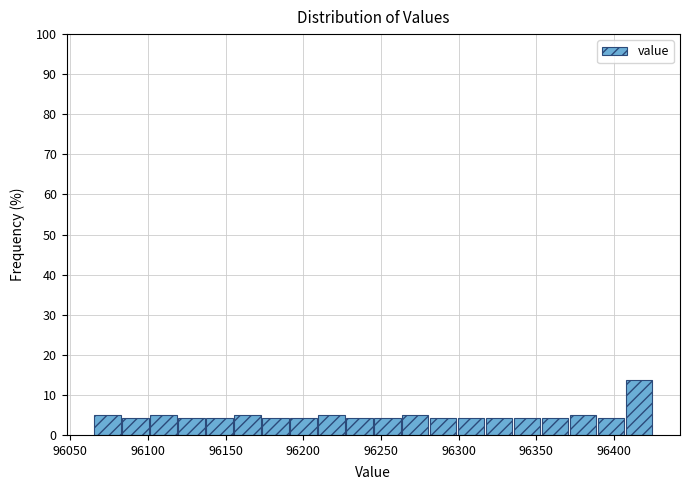

Around what value on the x-axis is the tallest bar? Give the approximate position of its centre, as read against the axis.

96415